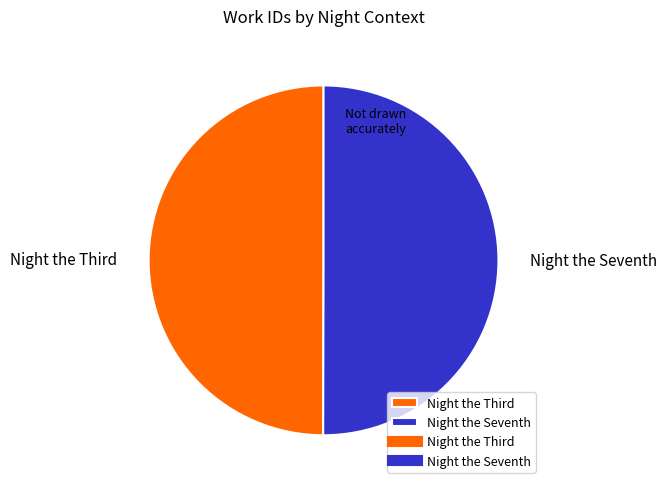

How many segments does this pie chart have?

2